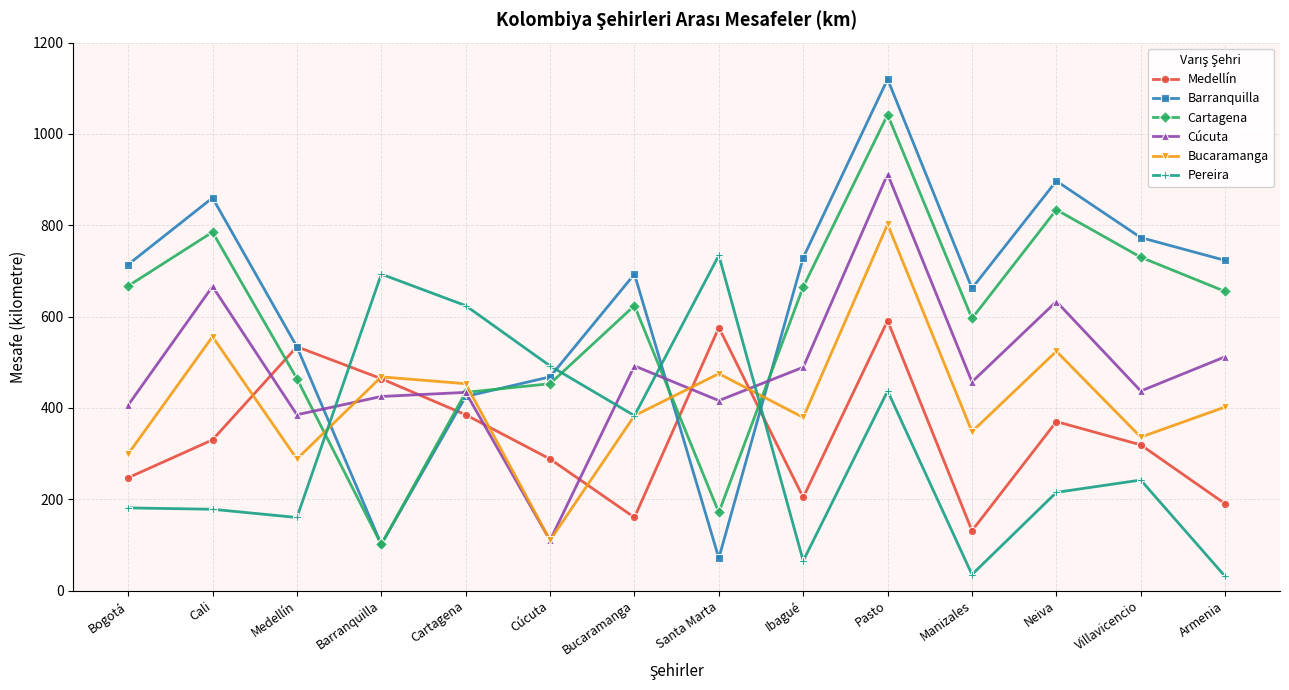

The Cúcuta series shows 425 at Barranquilla. True or false?

True